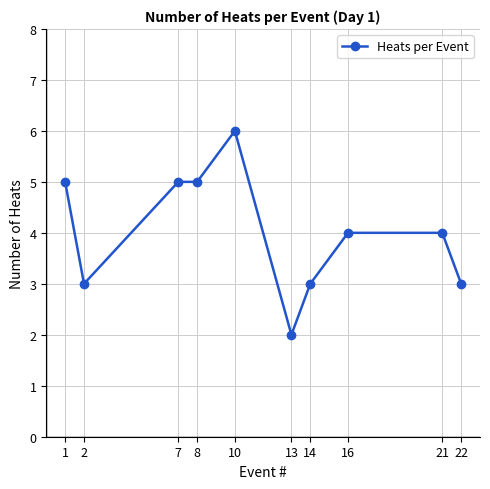

At which category does the data reach its first local valley?

2